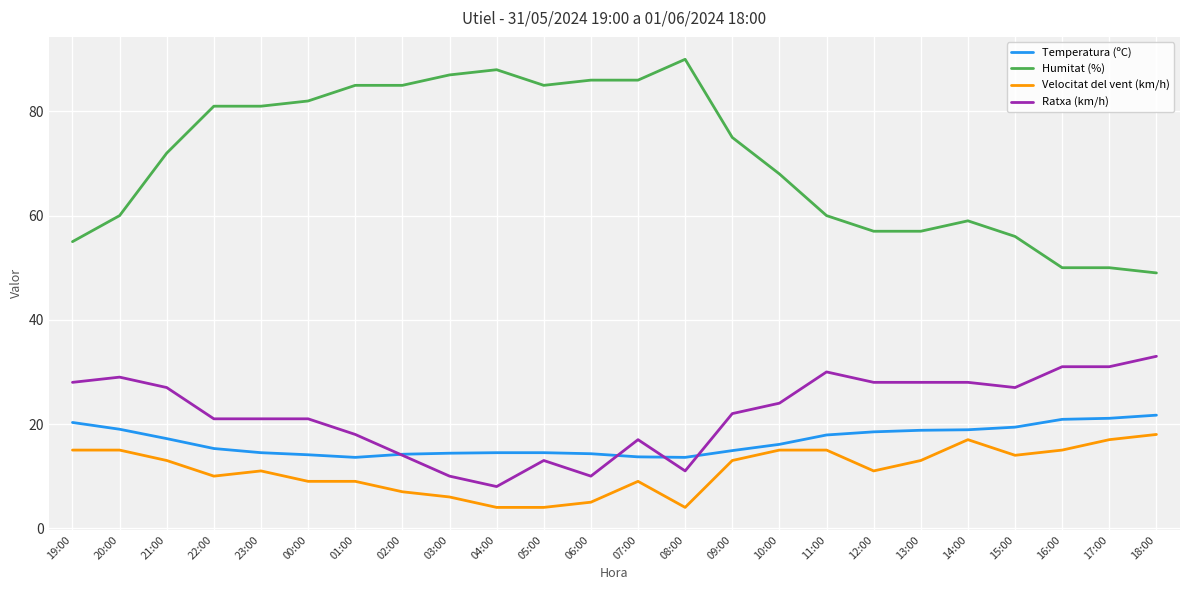

What is the minimum value shown in the chart?

4.0